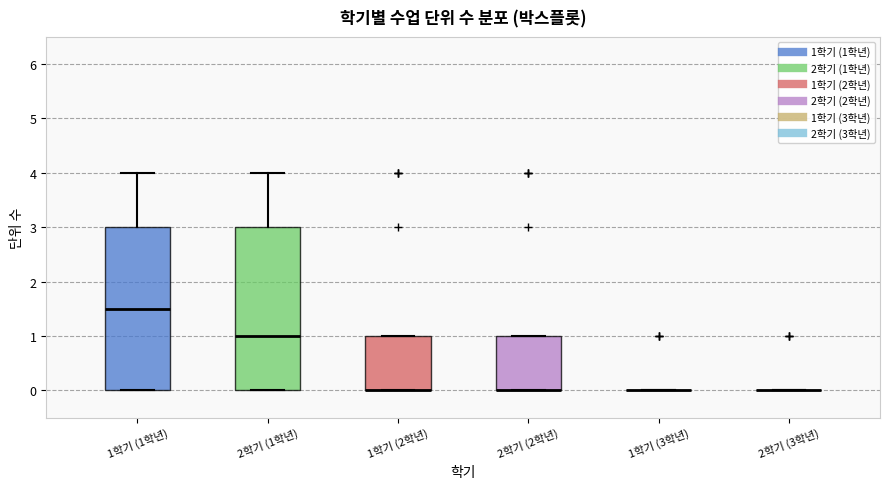

Reading left to right, read every box against the y-axis: the position of its median line, the range the box covers, and the ends of its whiskers. The values are not printed on the chart, so give them approximately, as read against the axis.

1학기 (1학년): median 1.5, box 0.0 to 3.0, whiskers 0.0 to 4.0
2학기 (1학년): median 1.0, box 0.0 to 3.0, whiskers 0.0 to 4.0
1학기 (2학년): median 0.0 (drawn on the box's lower edge), box 0.0 to 1.0, whiskers 0.0 to 1.0
2학기 (2학년): median 0.0 (drawn on the box's lower edge), box 0.0 to 1.0, whiskers 0.0 to 1.0
1학기 (3학년): box collapsed to a line at 0.0, whiskers 0.0 to 0.0
2학기 (3학년): box collapsed to a line at 0.0, whiskers 0.0 to 0.0